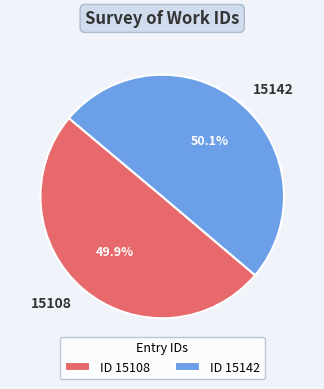

How many segments does this pie chart have?

2